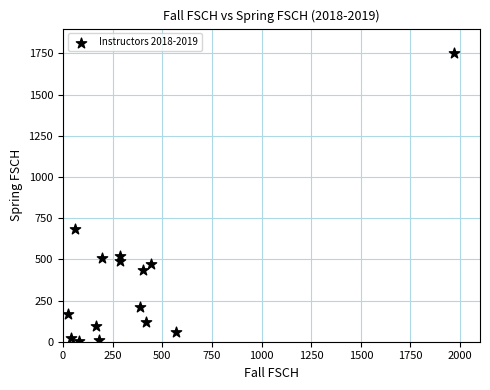

What Y value in the scatter plot is closest to 877?

684